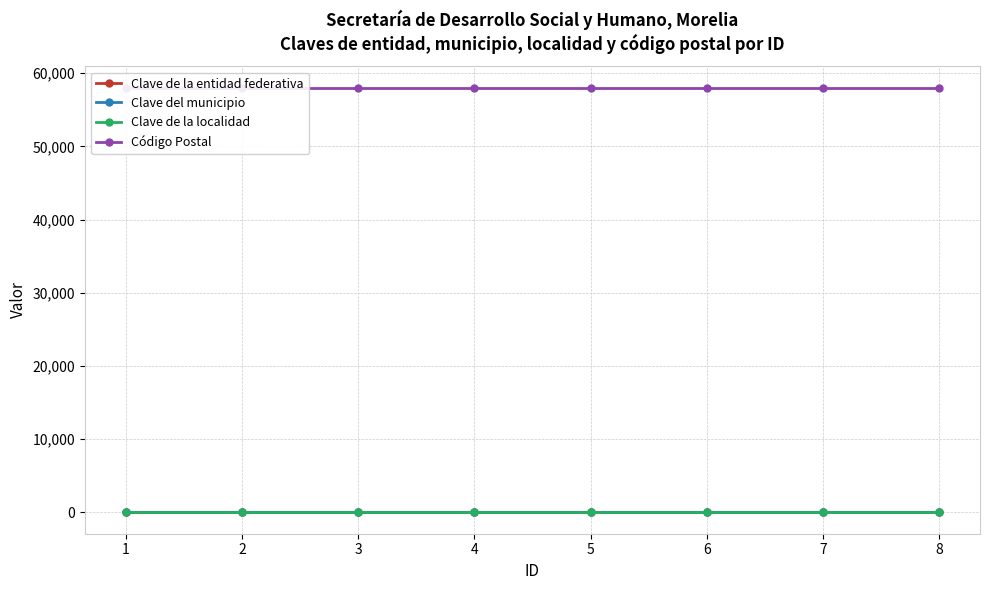

What is the value of the Clave del municipio point at the 3rd from the left?

53